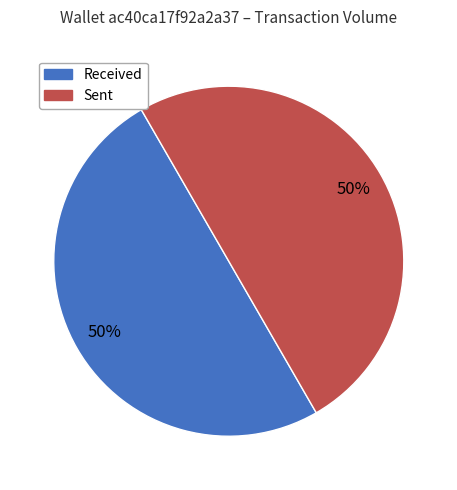

What percentage is the Received slice, to the nearest percent?

50%